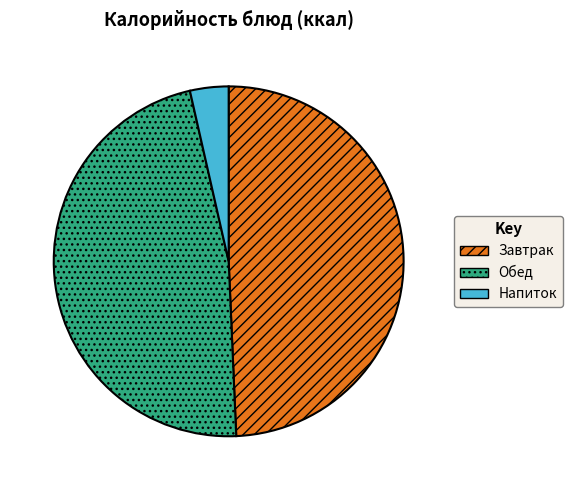

Which has a higher value, Напиток or Обед?

Обед